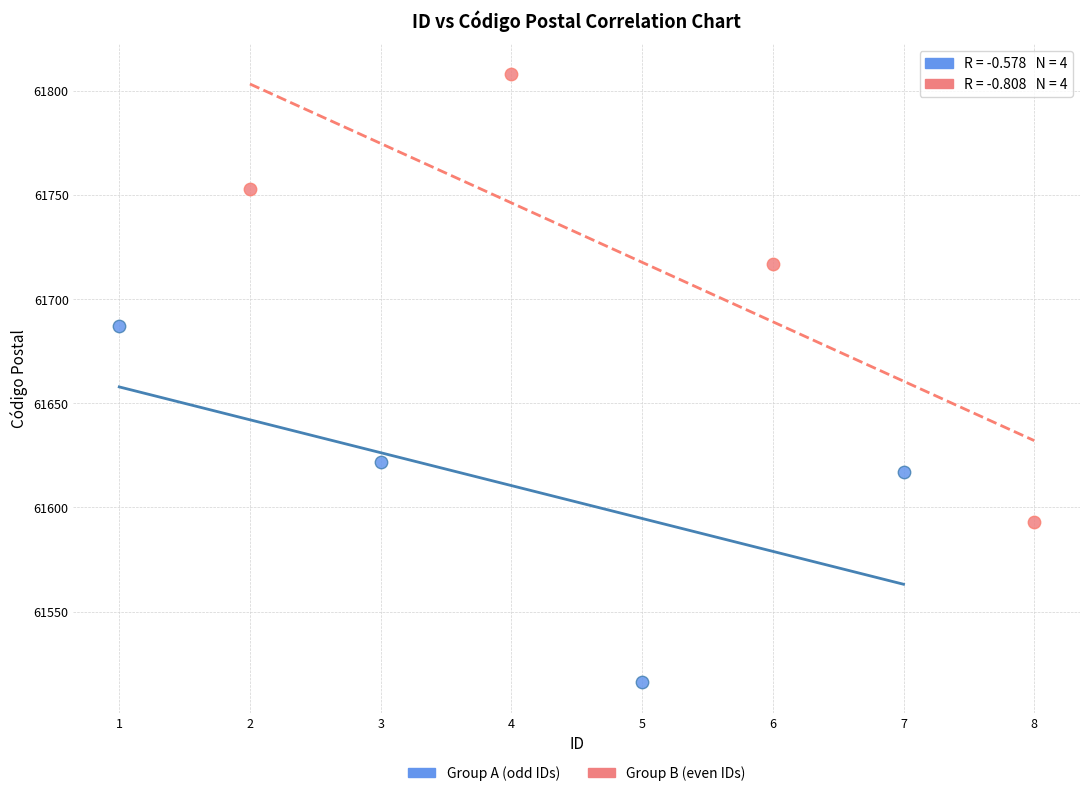

Which series has the widest spread of Y values?

Group B (even IDs)